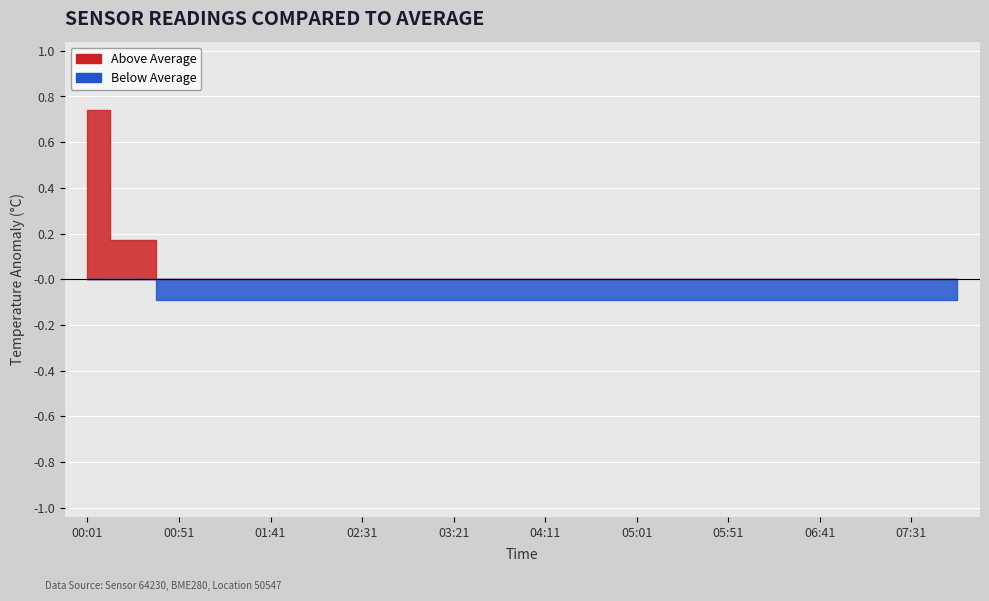

True or false: humidity has a value of 24.6 at 03:21.

False